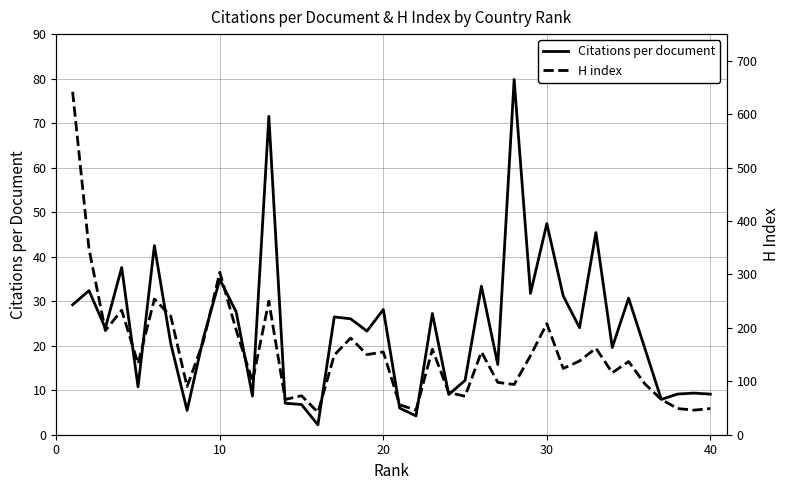

What is the minimum value for Citations per document?

2.2